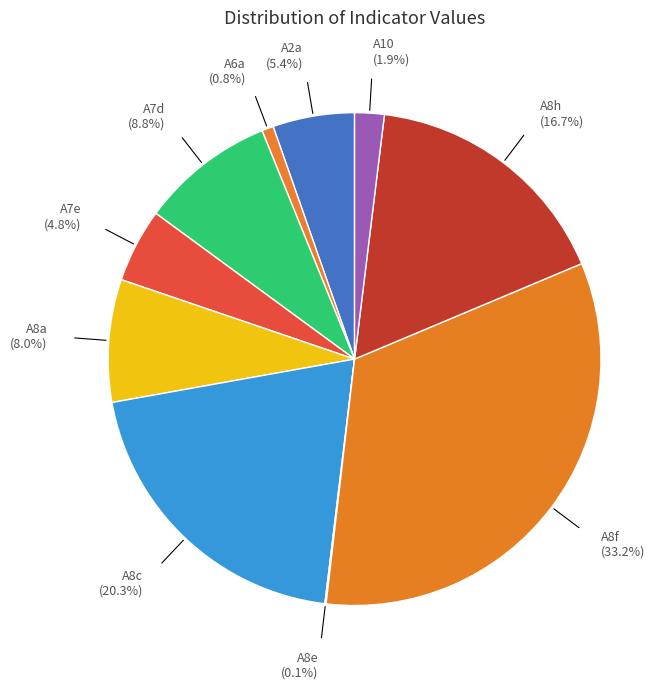

What portion of the pie excludes A8f?

66.8%